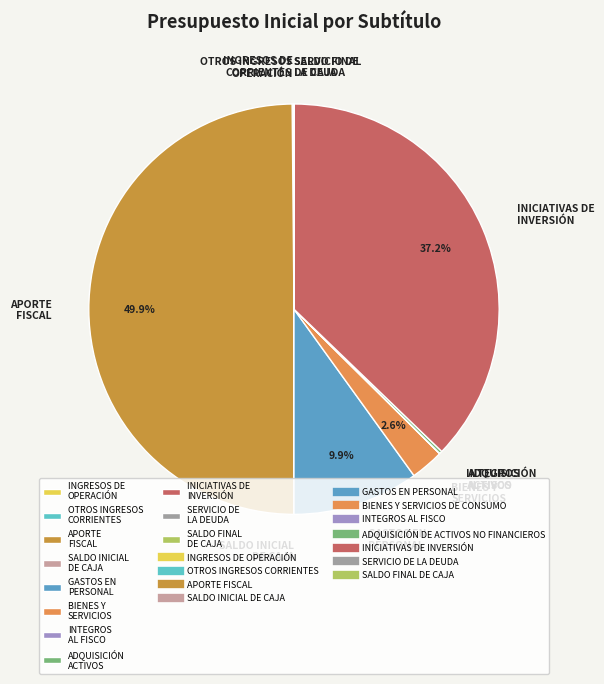

What percentage is NOT represented by APORTE FISCAL?

50.1%